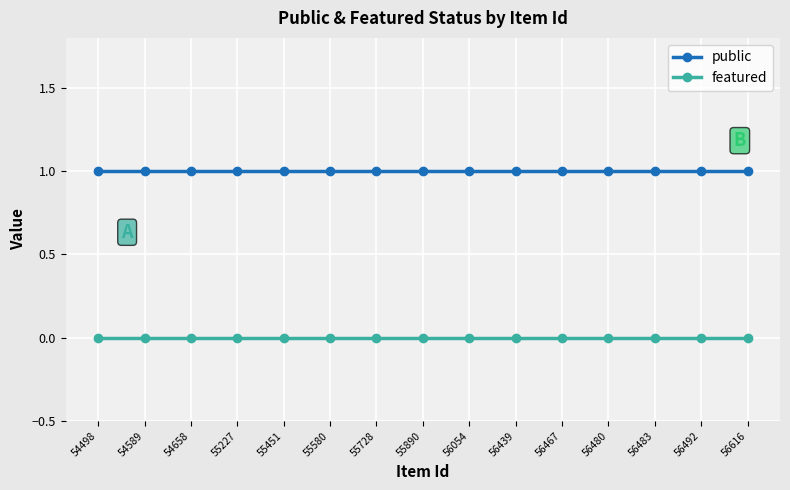

What is the value of the public point at the 4th from the left?

1